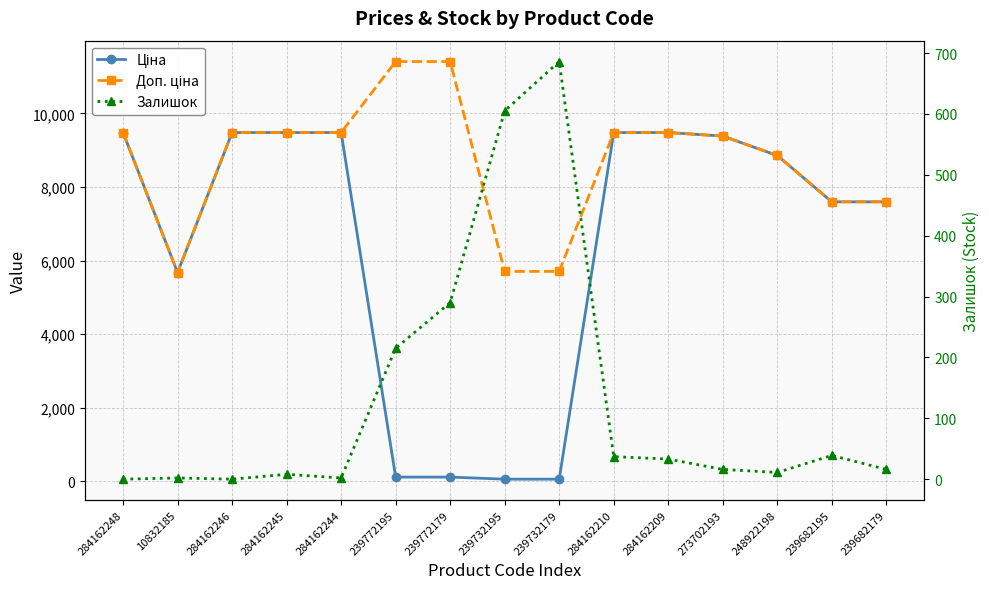

What is the difference between the maximum and minimum values in the Ціна series?

9423.0